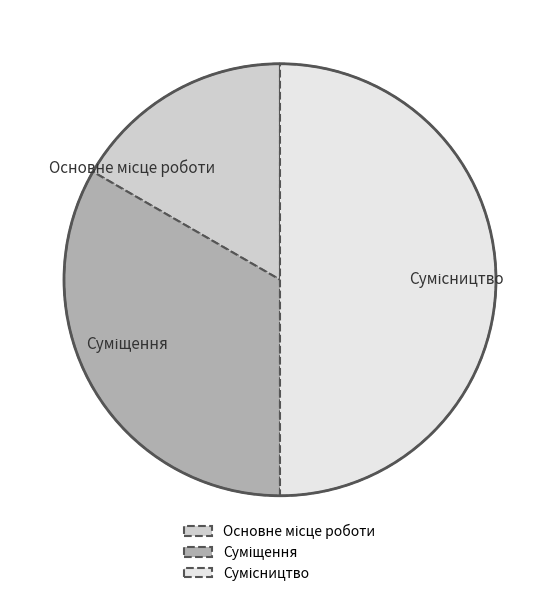

How many segments does this pie chart have?

3